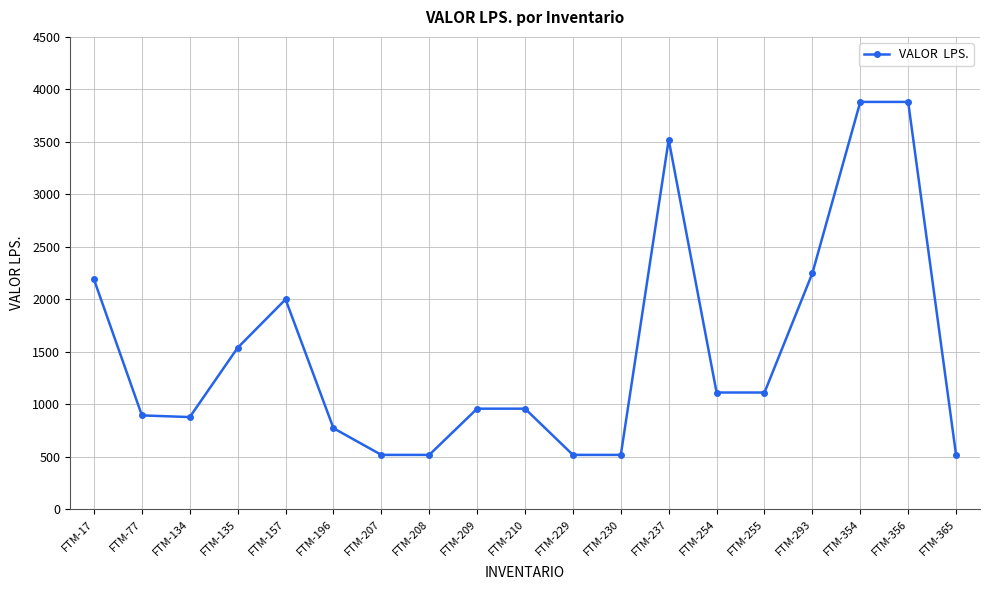

At which category does the data reach its first local peak?

FTM-157